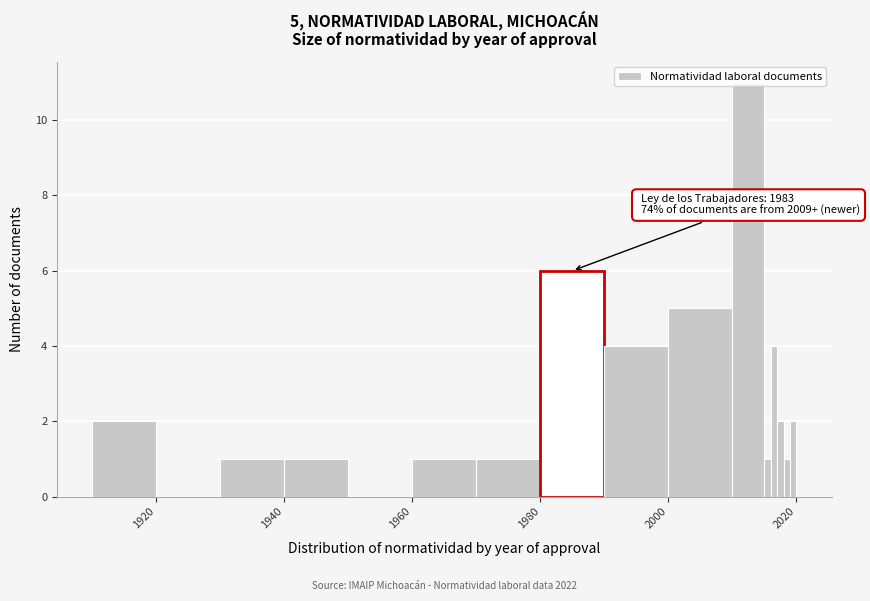

Around what value on the x-axis is the tallest bar? Give the approximate position of its centre, as read against the axis.

2012